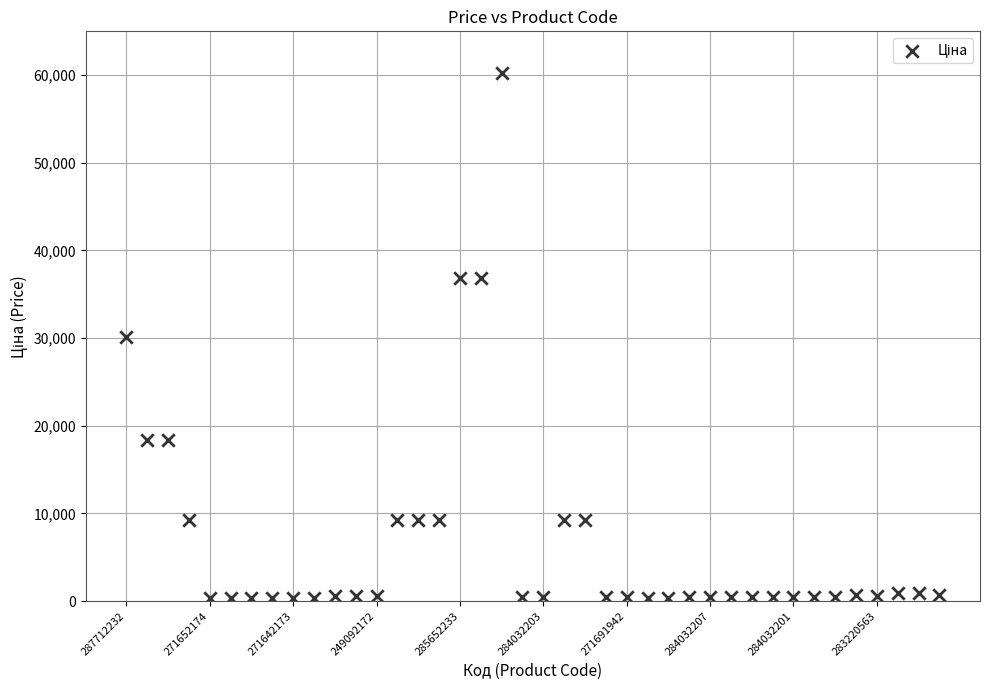

What is the range of Y values (max minus min)?

59901.5